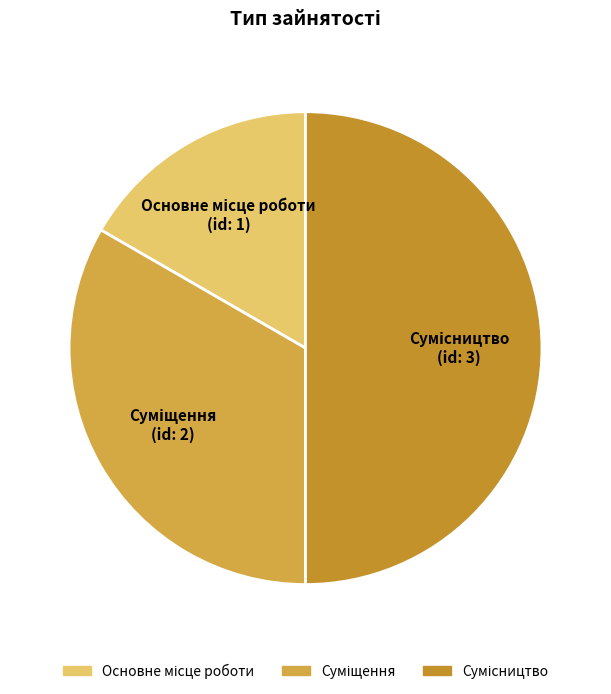

Rank the categories by value from lowest to highest.

Основне місце роботи, Суміщення, Сумісництво